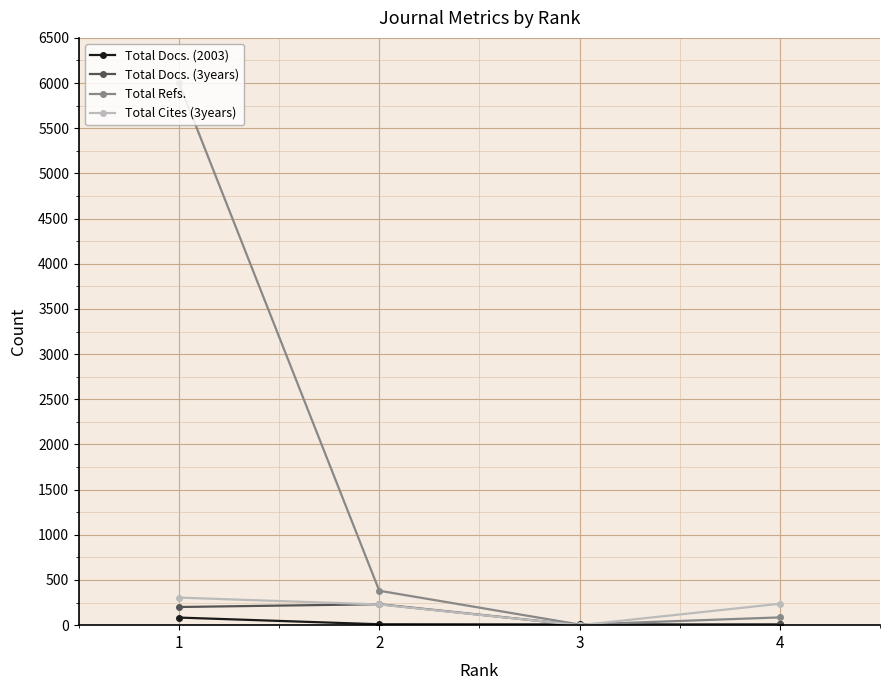

What is the spread (max minus min) of values at 1?

5917